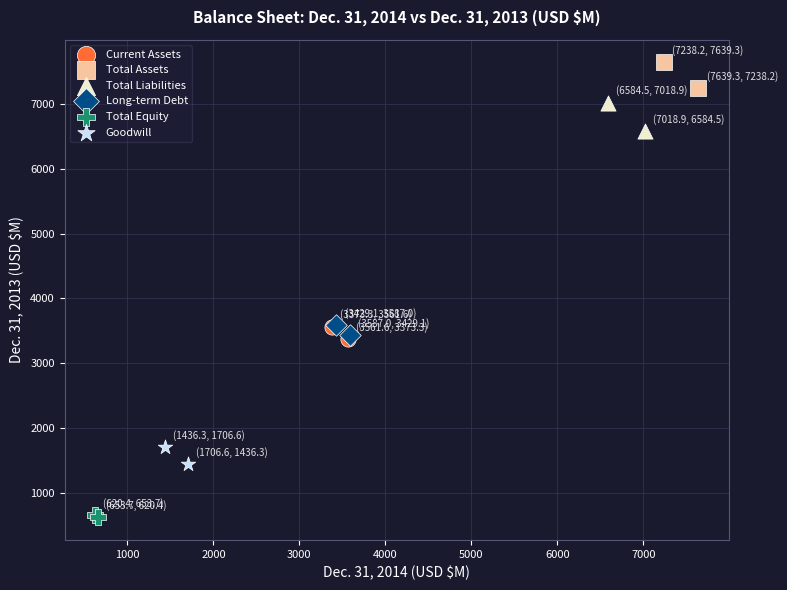

What are all the series names shown in the legend?

Current Assets, Total Assets, Total Liabilities, Long-term Debt, Total Equity, Goodwill